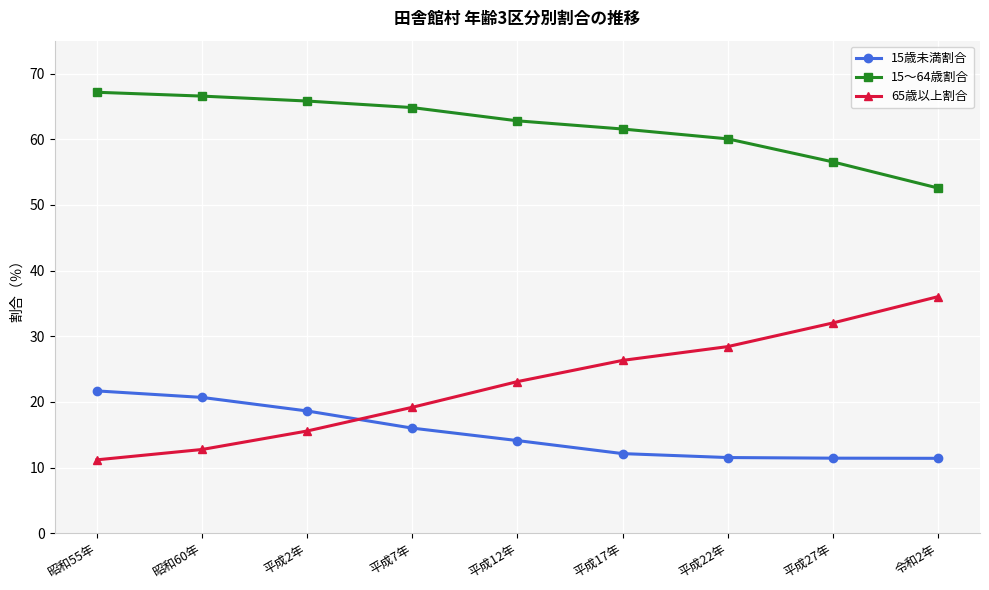

What is the label of the 5th point from the right?

平成12年